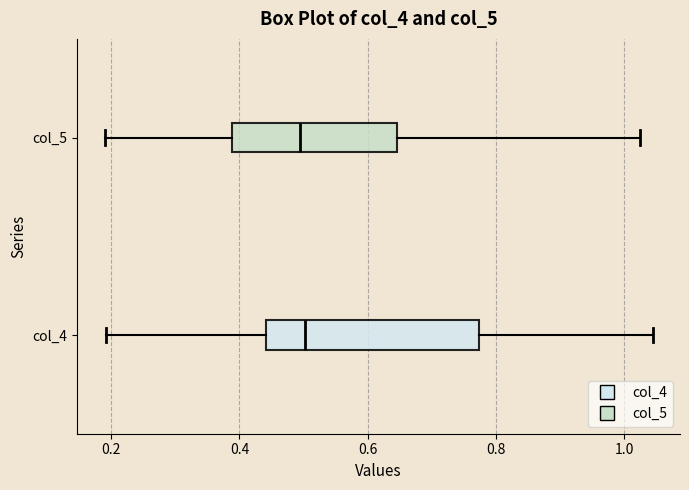

Reading bottom to top, transcribe this box plot: for each box, give where its median line is, the range the box spans, and where its two whiskers end, as read against the x-axis. The values are not printed on the chart, so give them approximately, as read against the axis.

col_4: median 0.50, box 0.44 to 0.78, whiskers 0.20 to 1.04
col_5: median 0.50, box 0.38 to 0.64, whiskers 0.18 to 1.02